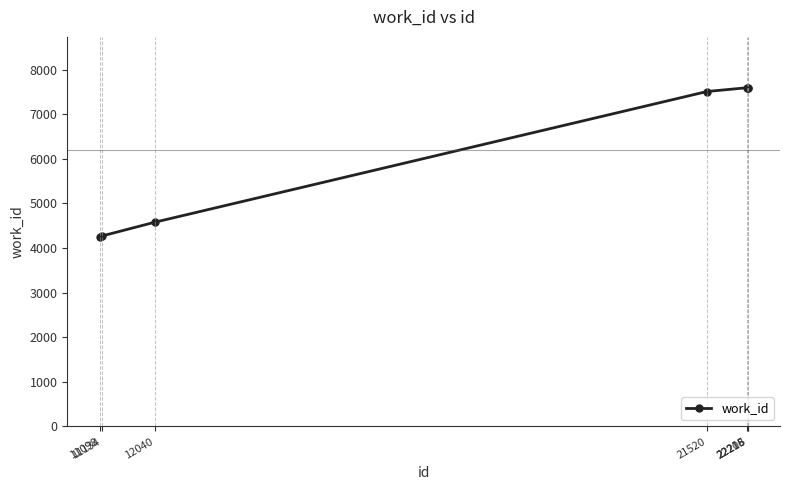

True or false: the data has more than 2 interior local peaks.

False